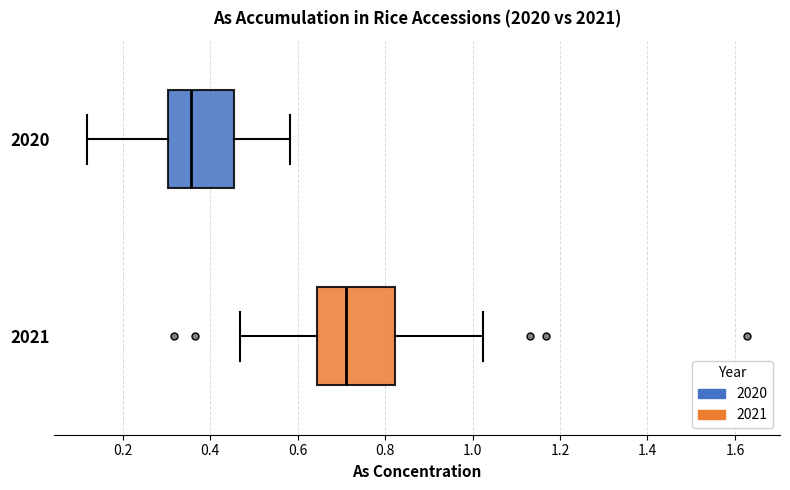

Where is the right edge of the box at y = 2020 on the x-axis? The values are not printed on the chart, so give them approximately, as read against the axis.

0.46